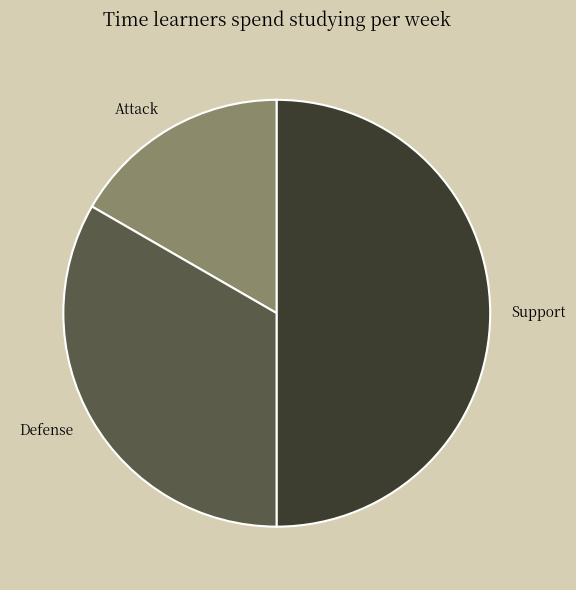

Which category has the smallest portion of the pie?

Attack